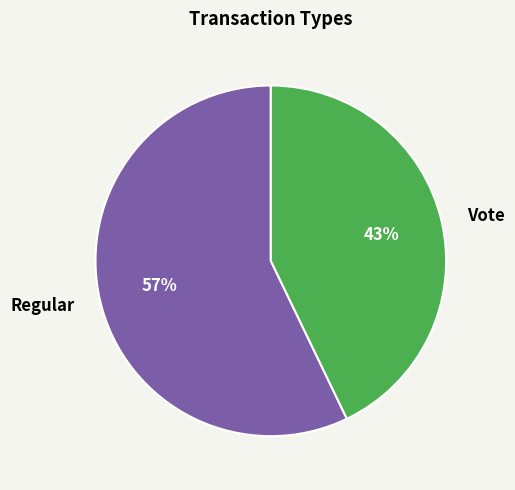

What is the majority slice?

Regular